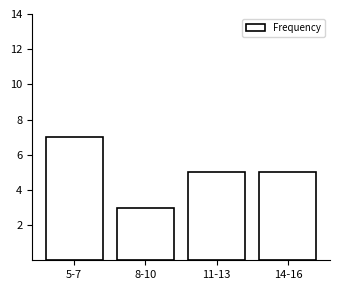

Reading left to right, transcribe all the data shown in this chart.

7	3	5	5